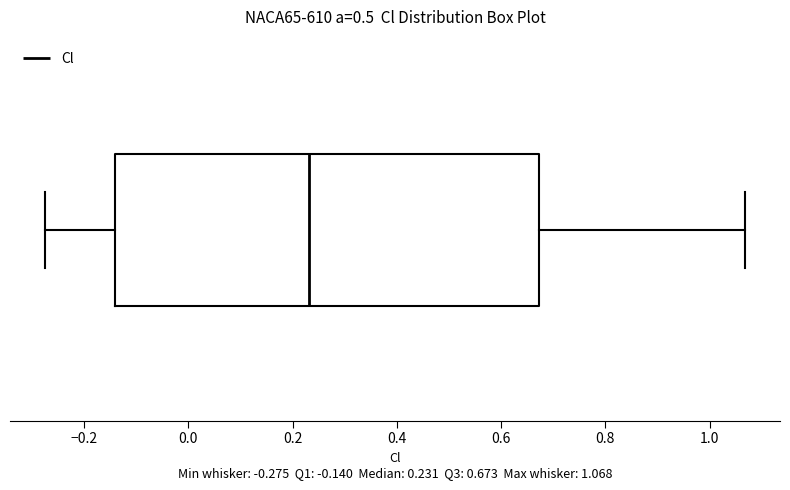

Transcribe this box plot: give where the median line is, the range the box spans, and where the two whiskers end, as read against the x-axis. The values are not printed on the chart, so give them approximately, as read against the axis.

median 0.24, box -0.14 to 0.68, whiskers -0.28 to 1.06